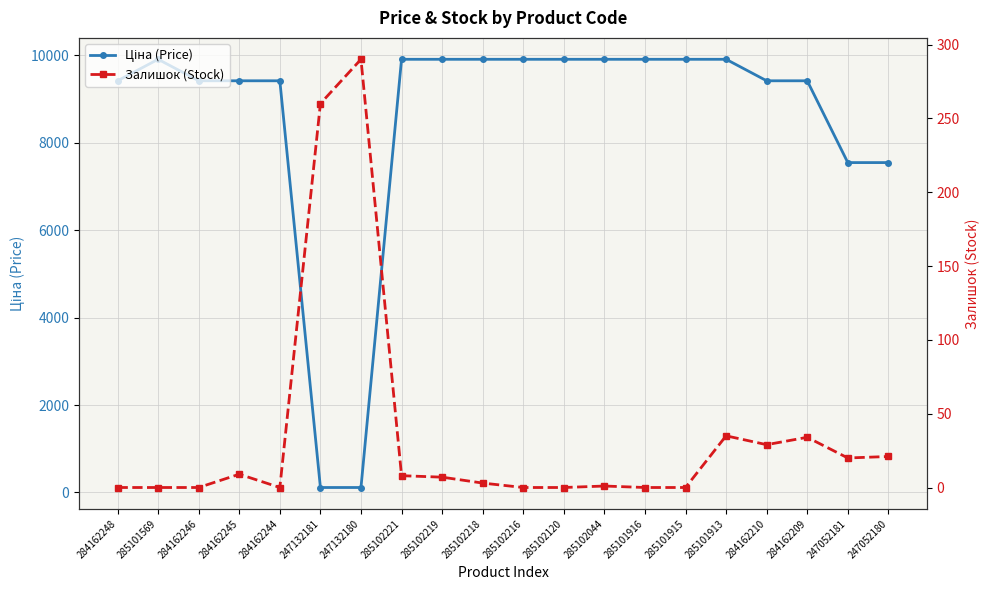

Is the value of Ціна (Price) at 284162248 greater than the value of Залишок (Stock) at 285102044?

Yes